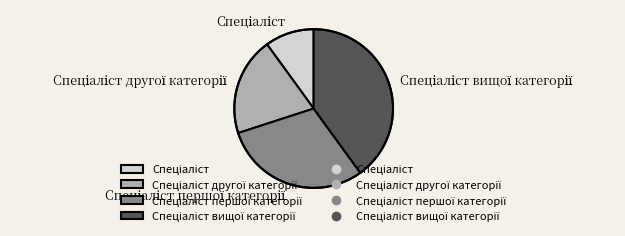

Is there any slice that represents more than half of the pie?

No